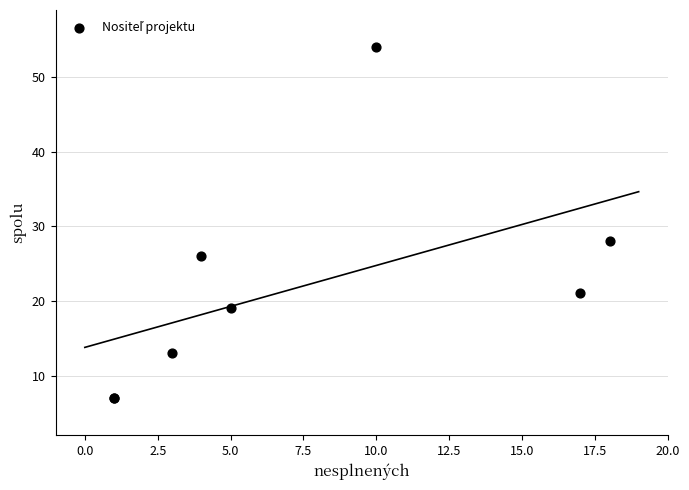

What Y value in the scatter plot is closest to 30?

28